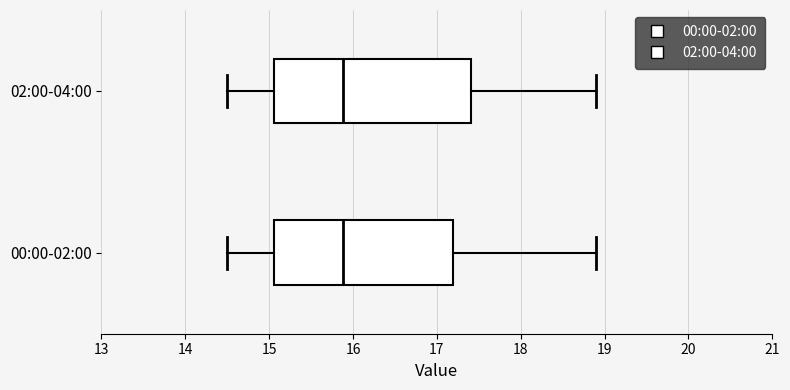

Reading bottom to top, read every box against the x-axis: the position of its median line, the range the box covers, and the ends of its whiskers. The values are not printed on the chart, so give them approximately, as read against the axis.

00:00-02:00: median 15.9, box 15.1 to 17.2, whiskers 14.5 to 18.9
02:00-04:00: median 15.9, box 15.1 to 17.4, whiskers 14.5 to 18.9